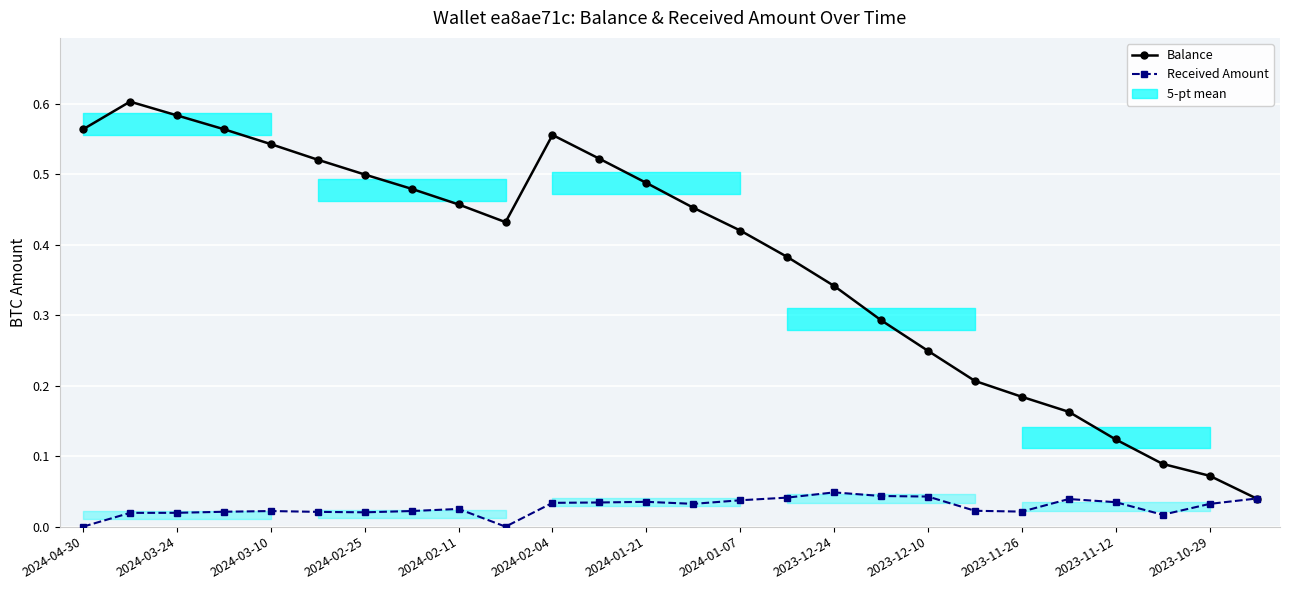

True or false: Balance and Received Amount intersect in this chart.

False